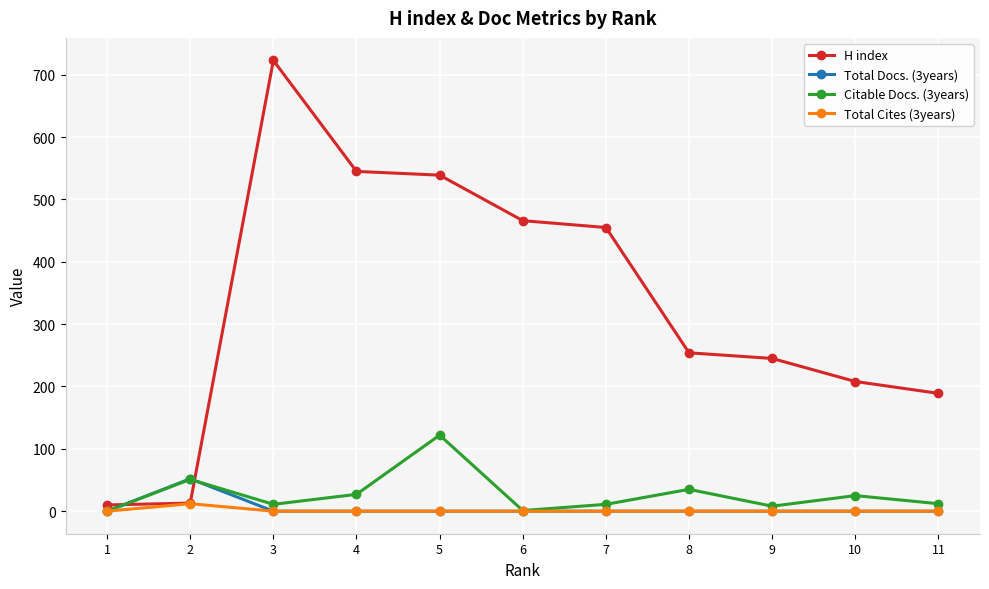

What are all the series names shown in the legend?

H index, Total Docs. (3years), Citable Docs. (3years), Total Cites (3years)